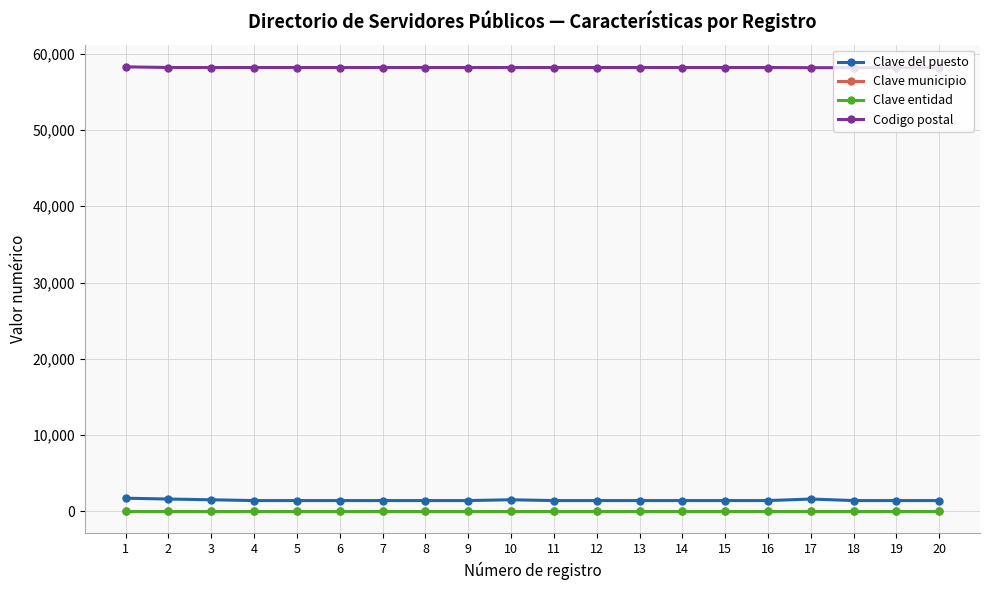

Is the value of Clave del puesto at 8 greater than the value of Clave municipio at 12?

Yes